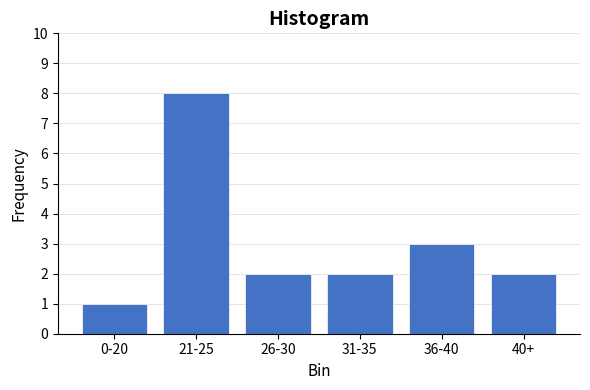

Reading left to right, extract all data points from this chart.

1	8	2	2	3	2